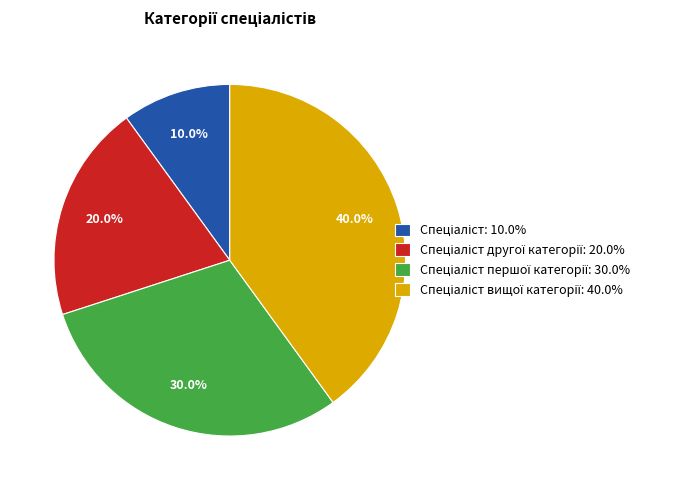

Is there any slice that represents more than half of the pie?

No